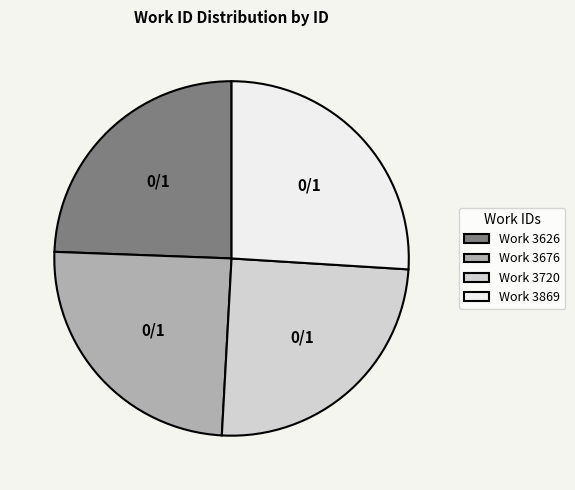

Which slice is the largest?

Work 3869